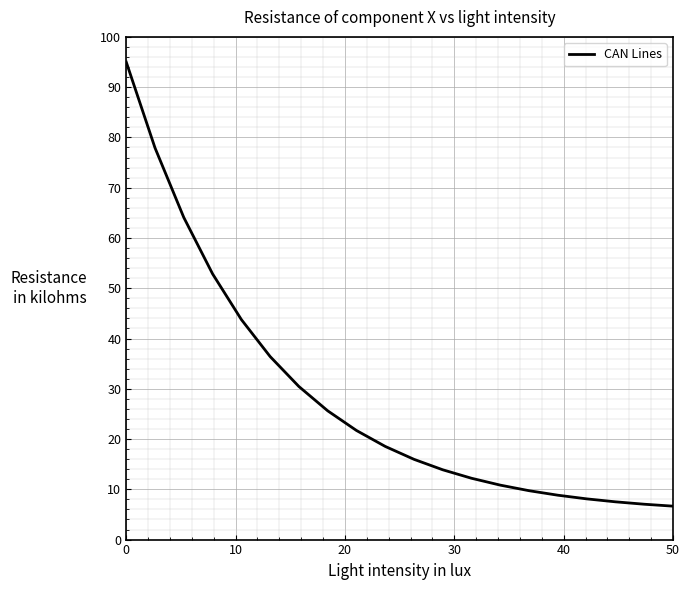

What is the greatest value displayed?

95.0